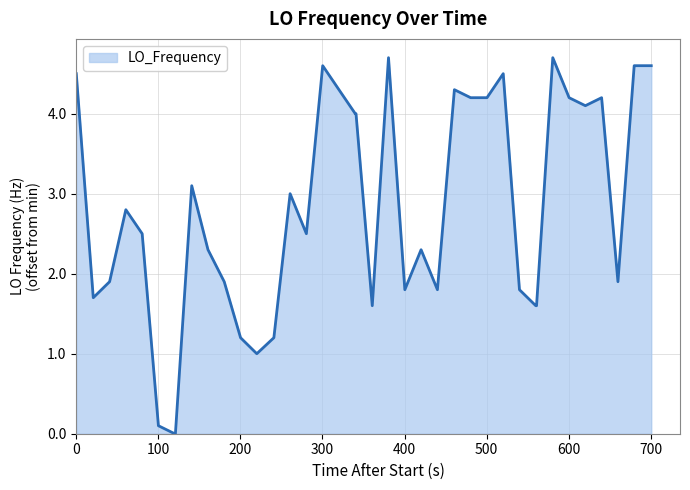

What is the sum of all values?

113.9